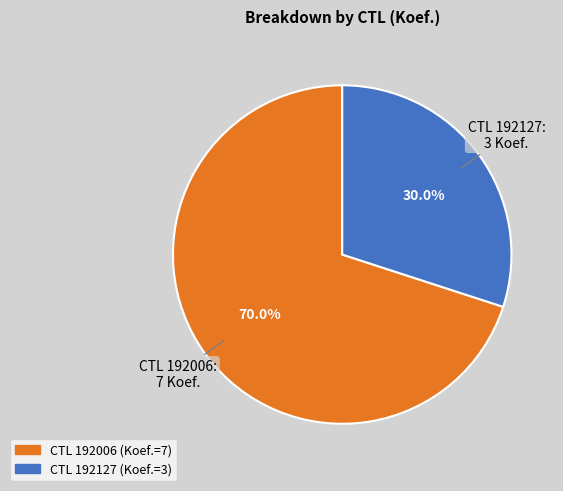

Is there a majority slice in this chart?

Yes